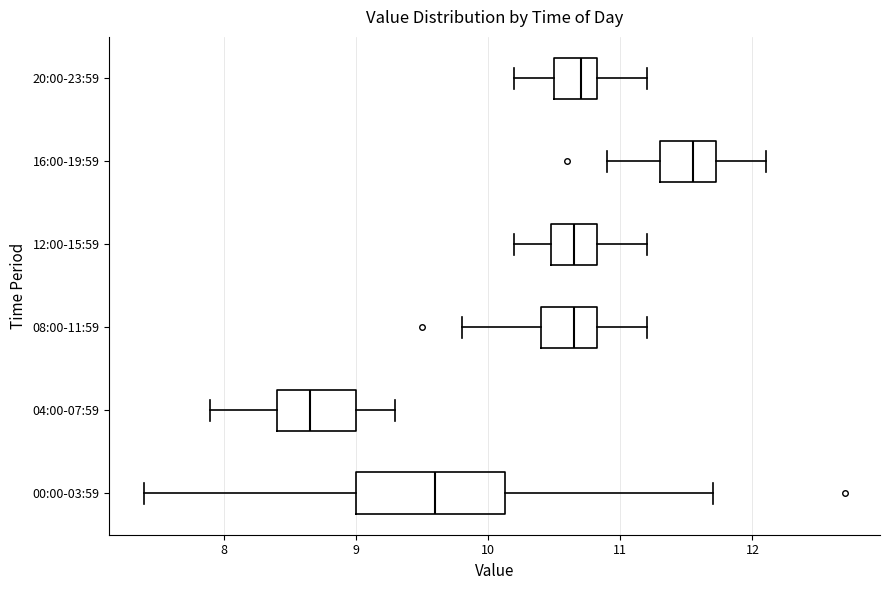

Reading bottom to top, read every box against the x-axis: the position of its median line, the range the box covers, and the ends of its whiskers. The values are not printed on the chart, so give them approximately, as read against the axis.

00:00-03:59: median 9.6, box 9.0 to 10.1, whiskers 7.4 to 11.7
04:00-07:59: median 8.7, box 8.4 to 9.0, whiskers 7.9 to 9.3
08:00-11:59: median 10.7, box 10.4 to 10.8, whiskers 9.8 to 11.2
12:00-15:59: median 10.7, box 10.5 to 10.8, whiskers 10.2 to 11.2
16:00-19:59: median 11.6, box 11.3 to 11.7, whiskers 10.9 to 12.1
20:00-23:59: median 10.7, box 10.5 to 10.8, whiskers 10.2 to 11.2